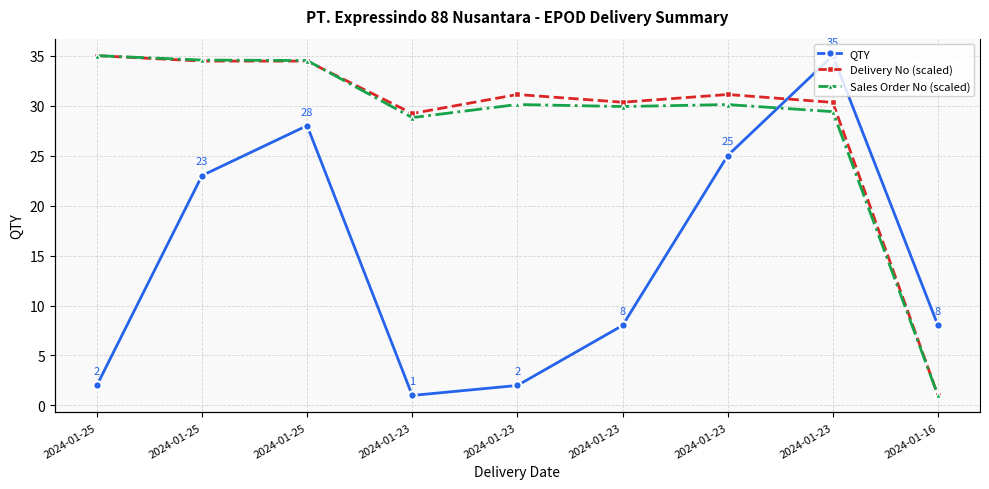

Which series has the largest range (max minus min)?

QTY